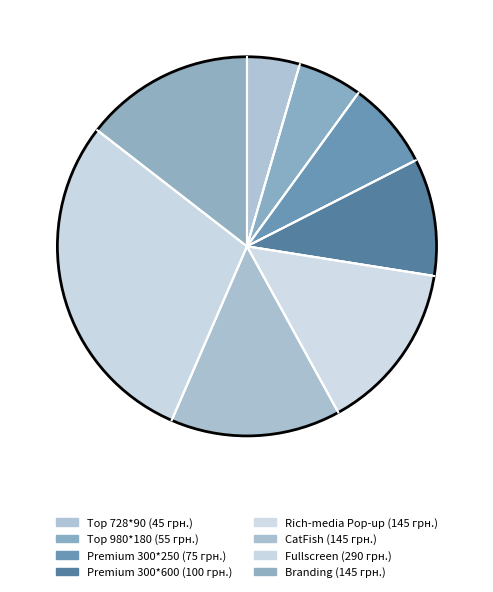

How many segments does this pie chart have?

8